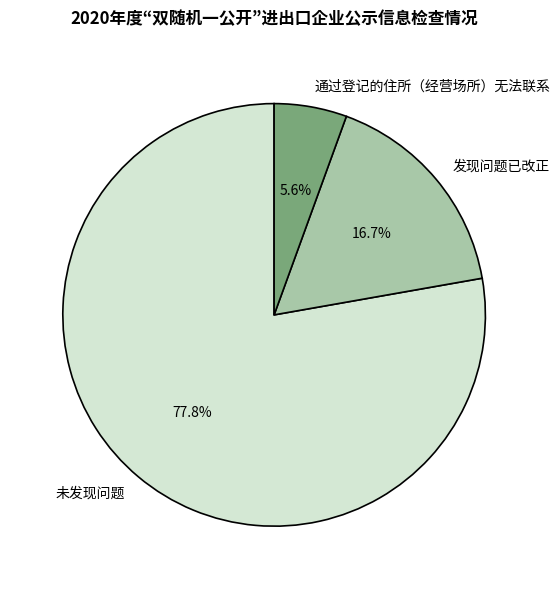

To the nearest percent, what is the difference between the 发现问题已改正 and 通过登记的住所（经营场所）无法联系 slice percentages?

11%